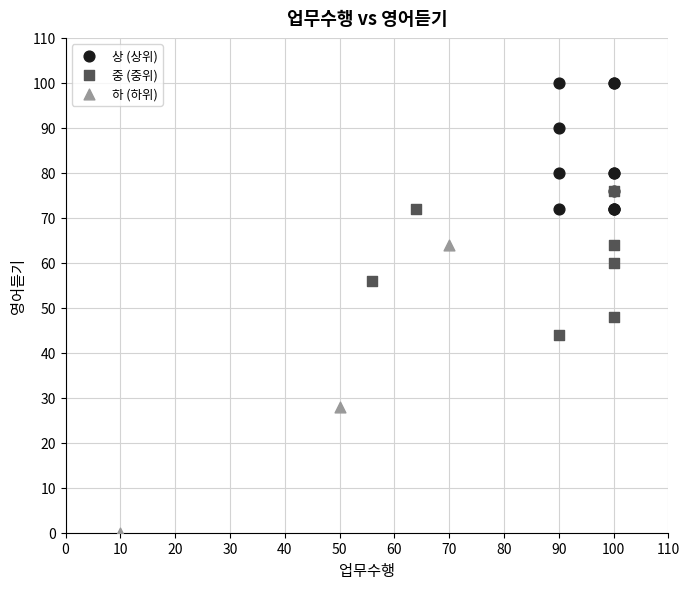

Which series reaches the minimum Y coordinate?

하 (하위)